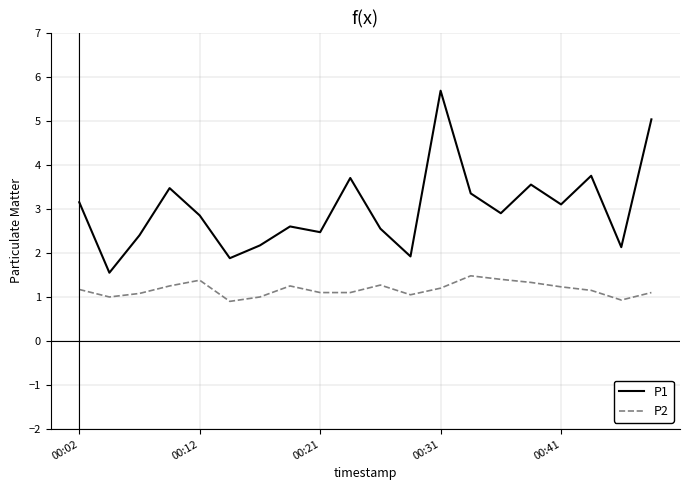

True or false: P2 and P1 intersect in this chart.

False